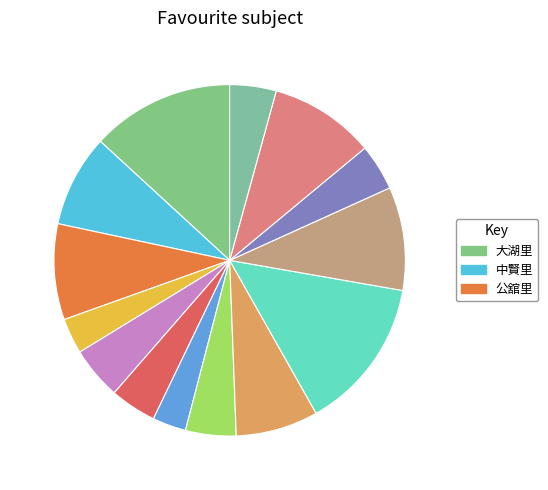

How many slices are in this pie chart?

14